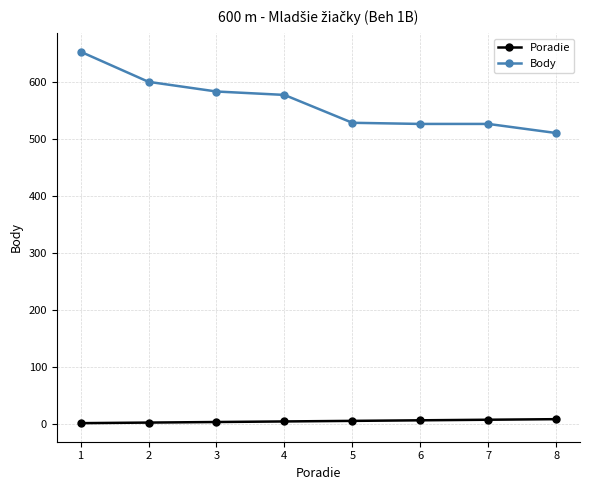

Read the Body value at 6.

527